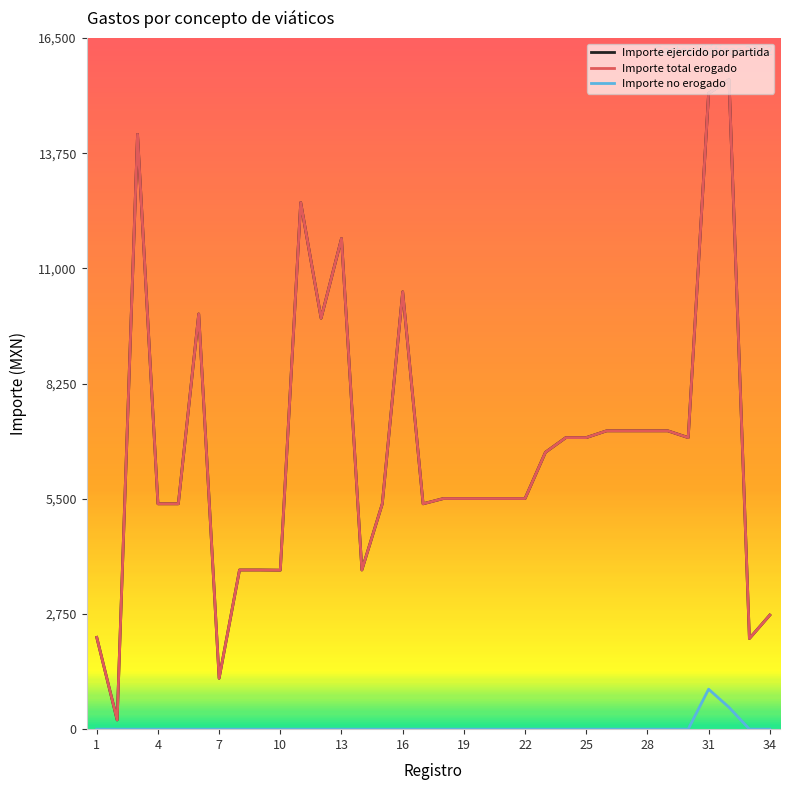

True or false: Importe ejercido por partida and Importe total erogado intersect in this chart.

False